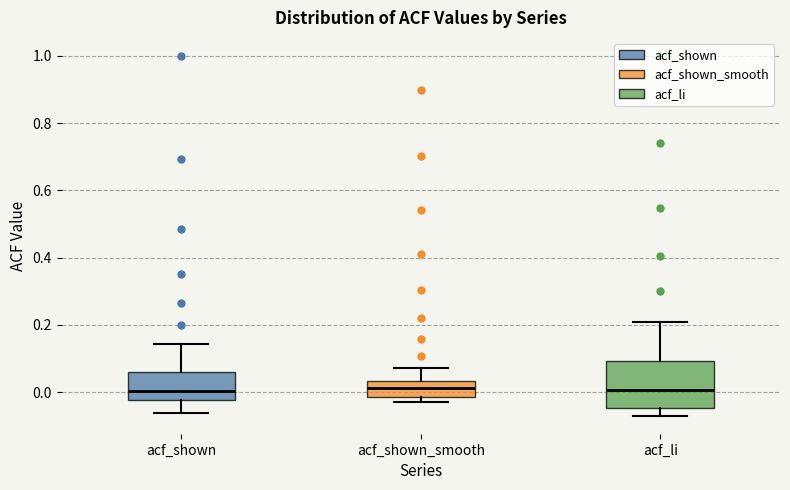

Where does the upper whisker of the box for acf_li end on the y-axis? The values are not printed on the chart, so give them approximately, as read against the axis.

0.22